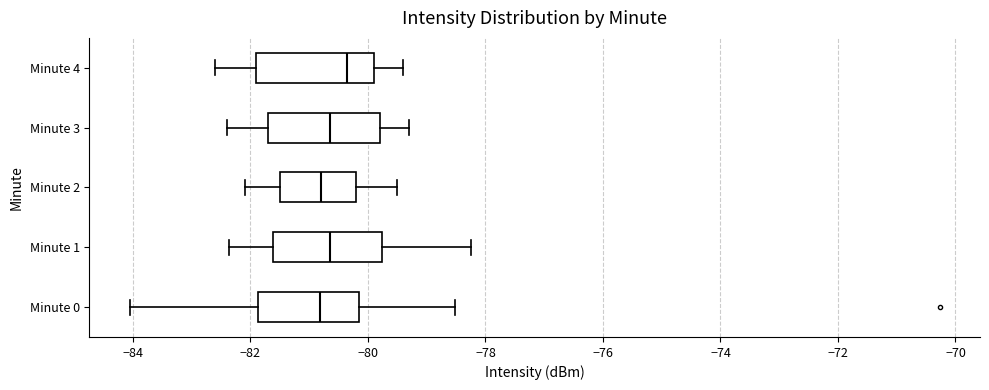

Which box has the furthest to the right median line?

Minute 4